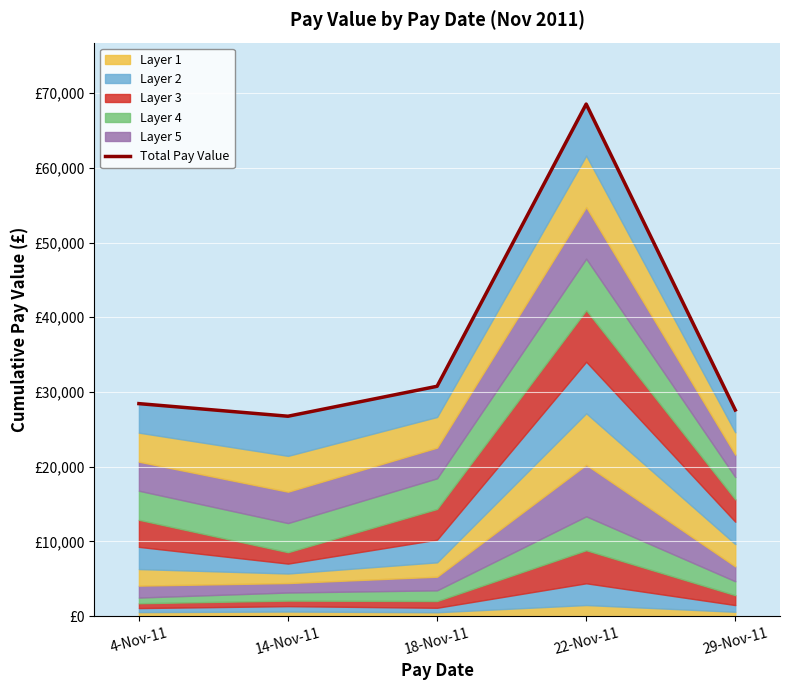

Which has a higher value, 29-Nov-11 or 18-Nov-11?

18-Nov-11